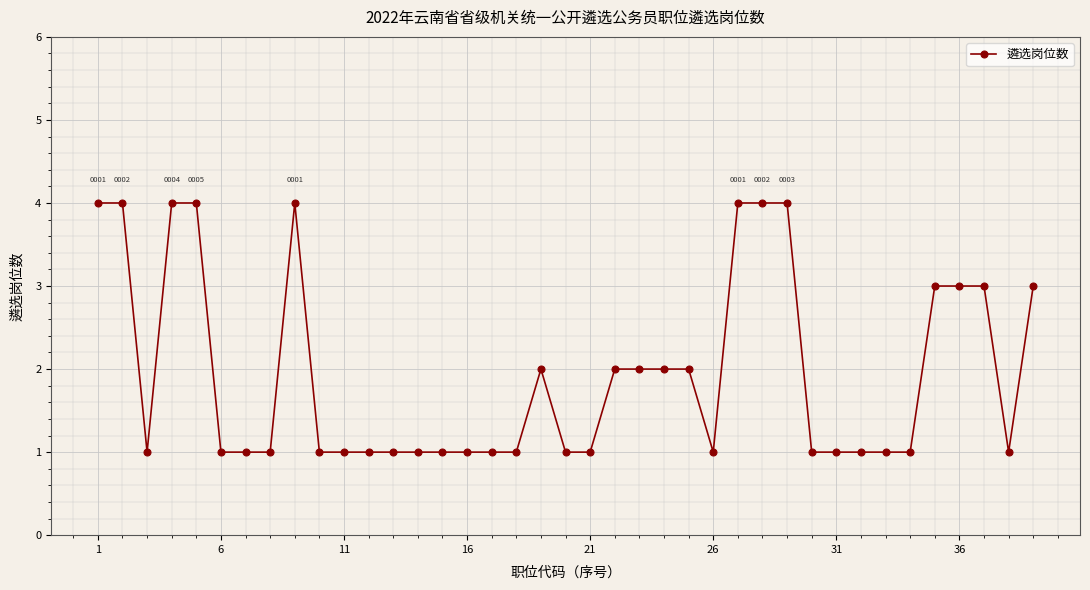

What is the value of the 12th point from the left?

1